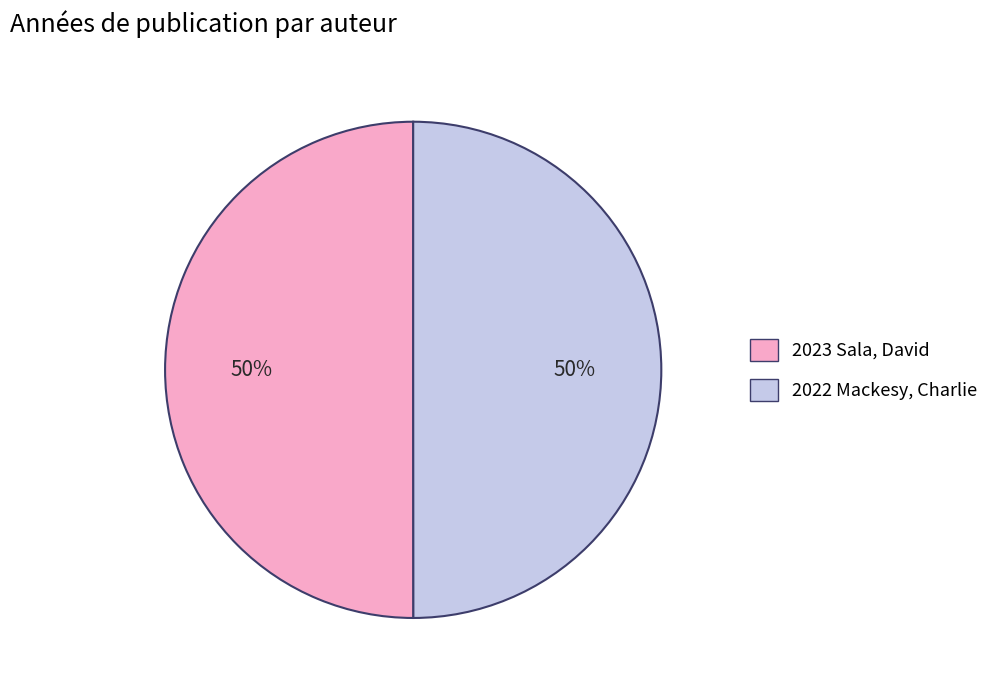

To the nearest percent, what portion does 2022 Mackesy, Charlie represent?

50%